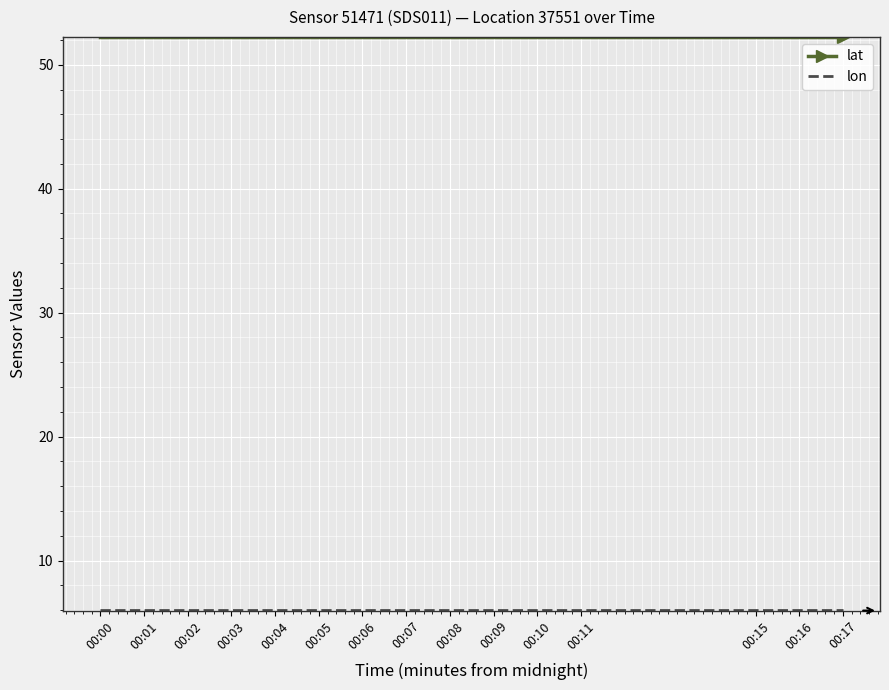

What is the maximum value shown in the chart?

52.2